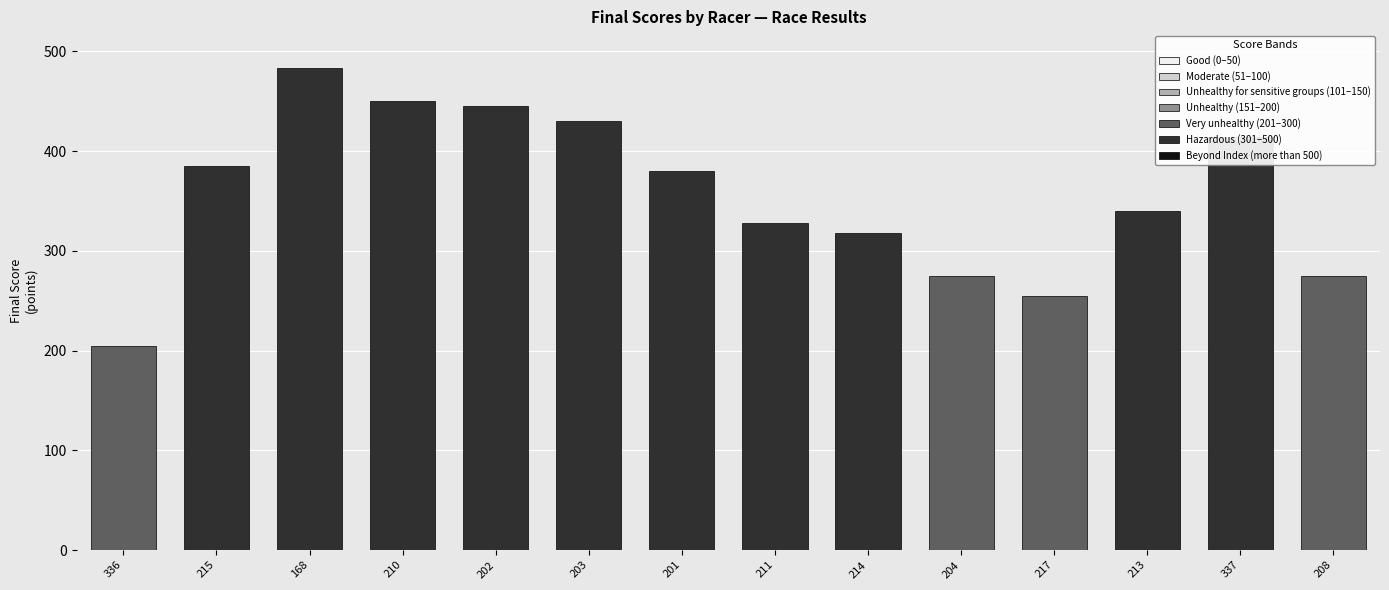

Which label corresponds to the smallest value in the chart?

336